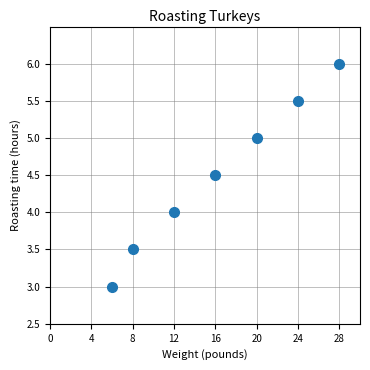

What is the average X value?

16.3